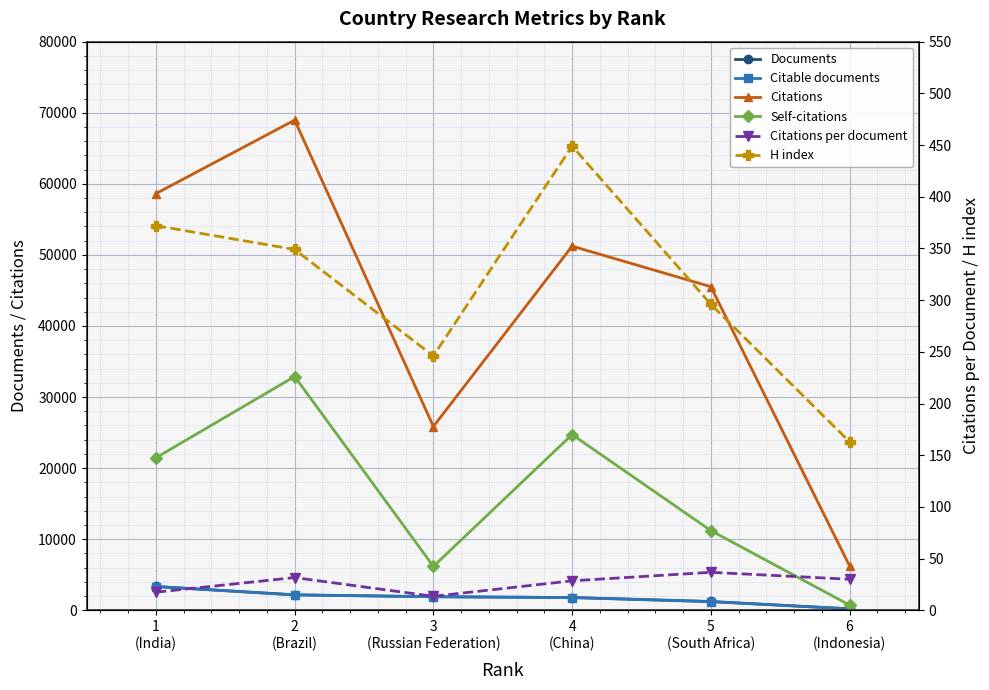

List the series in order of their peak value, lowest first.

Citations per document, H index, Citable documents, Documents, Self-citations, Citations